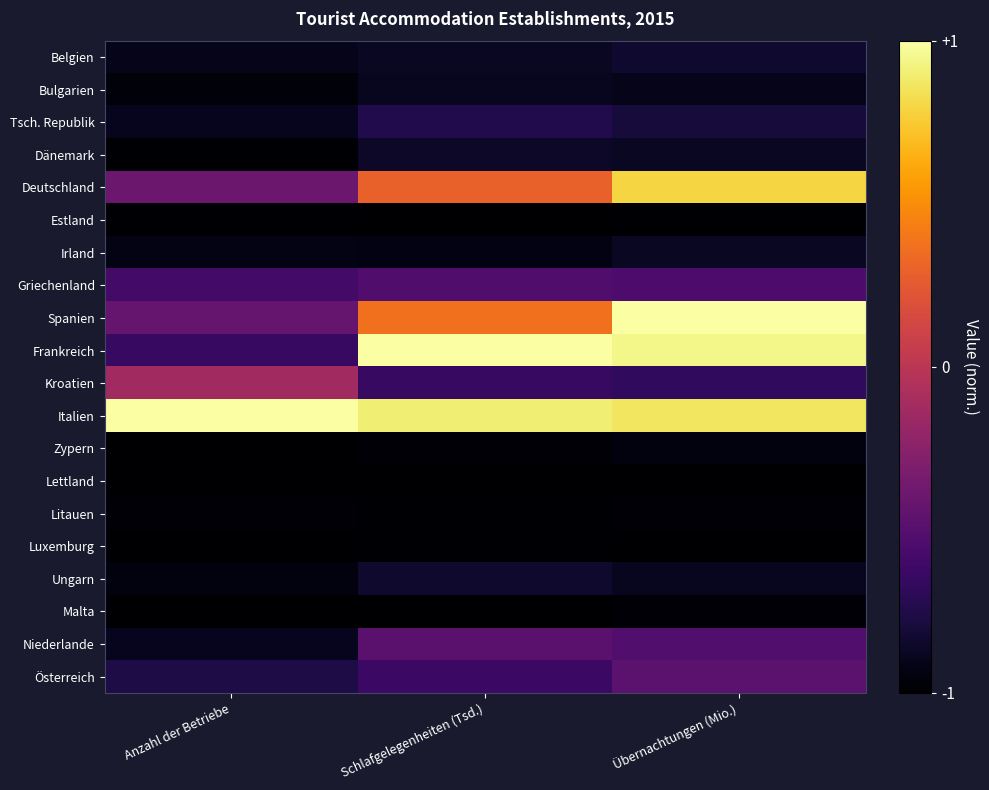

Reading left to right, what are all the values shown in this chart?

Belgien: Anzahl der Betriebe=-0.9	Schlafgelegenheiten (Tsd.)=-0.9	Übernachtungen (Mio.)=-0.8
Bulgarien: Anzahl der Betriebe=-1.0	Schlafgelegenheiten (Tsd.)=-0.9	Übernachtungen (Mio.)=-0.9
Tsch. Republik: Anzahl der Betriebe=-0.9	Schlafgelegenheiten (Tsd.)=-0.7	Übernachtungen (Mio.)=-0.8
Dänemark: Anzahl der Betriebe=-1.0	Schlafgelegenheiten (Tsd.)=-0.9	Übernachtungen (Mio.)=-0.9
Deutschland: Anzahl der Betriebe=-0.4	Schlafgelegenheiten (Tsd.)=0.3	Übernachtungen (Mio.)=0.8
Estland: Anzahl der Betriebe=-1.0	Schlafgelegenheiten (Tsd.)=-1.0	Übernachtungen (Mio.)=-1.0
Irland: Anzahl der Betriebe=-0.9	Schlafgelegenheiten (Tsd.)=-0.9	Übernachtungen (Mio.)=-0.9
Griechenland: Anzahl der Betriebe=-0.6	Schlafgelegenheiten (Tsd.)=-0.5	Übernachtungen (Mio.)=-0.5
Spanien: Anzahl der Betriebe=-0.4	Schlafgelegenheiten (Tsd.)=0.4	Übernachtungen (Mio.)=1.0
Frankreich: Anzahl der Betriebe=-0.6	Schlafgelegenheiten (Tsd.)=1.0	Übernachtungen (Mio.)=0.9
Kroatien: Anzahl der Betriebe=-0.1	Schlafgelegenheiten (Tsd.)=-0.6	Übernachtungen (Mio.)=-0.7
Italien: Anzahl der Betriebe=1.0	Schlafgelegenheiten (Tsd.)=0.9	Übernachtungen (Mio.)=0.9
Zypern: Anzahl der Betriebe=-1.0	Schlafgelegenheiten (Tsd.)=-1.0	Übernachtungen (Mio.)=-1.0
Lettland: Anzahl der Betriebe=-1.0	Schlafgelegenheiten (Tsd.)=-1.0	Übernachtungen (Mio.)=-1.0
Litauen: Anzahl der Betriebe=-1.0	Schlafgelegenheiten (Tsd.)=-1.0	Übernachtungen (Mio.)=-1.0
Luxemburg: Anzahl der Betriebe=-1.0	Schlafgelegenheiten (Tsd.)=-1.0	Übernachtungen (Mio.)=-1.0
Ungarn: Anzahl der Betriebe=-1.0	Schlafgelegenheiten (Tsd.)=-0.8	Übernachtungen (Mio.)=-0.9
Malta: Anzahl der Betriebe=-1.0	Schlafgelegenheiten (Tsd.)=-1.0	Übernachtungen (Mio.)=-1.0
Niederlande: Anzahl der Betriebe=-0.9	Schlafgelegenheiten (Tsd.)=-0.5	Übernachtungen (Mio.)=-0.5
Österreich: Anzahl der Betriebe=-0.8	Schlafgelegenheiten (Tsd.)=-0.6	Übernachtungen (Mio.)=-0.5